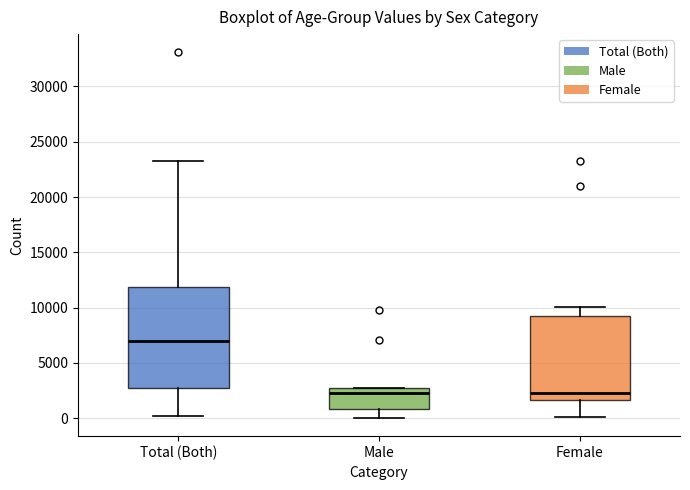

Reading left to right, read every box against the y-axis: the position of its median line, the range the box covers, and the ends of its whiskers. The values are not printed on the chart, so give them approximately, as read against the axis.

Total (Both): median 7000, box 2500 to 12000, whiskers 0 to 23500
Male: median 2500 (just below the box's upper edge), box 1000 to 2500, whiskers 0 to 3000
Female: median 2500, box 1500 to 9500, whiskers 0 to 10000